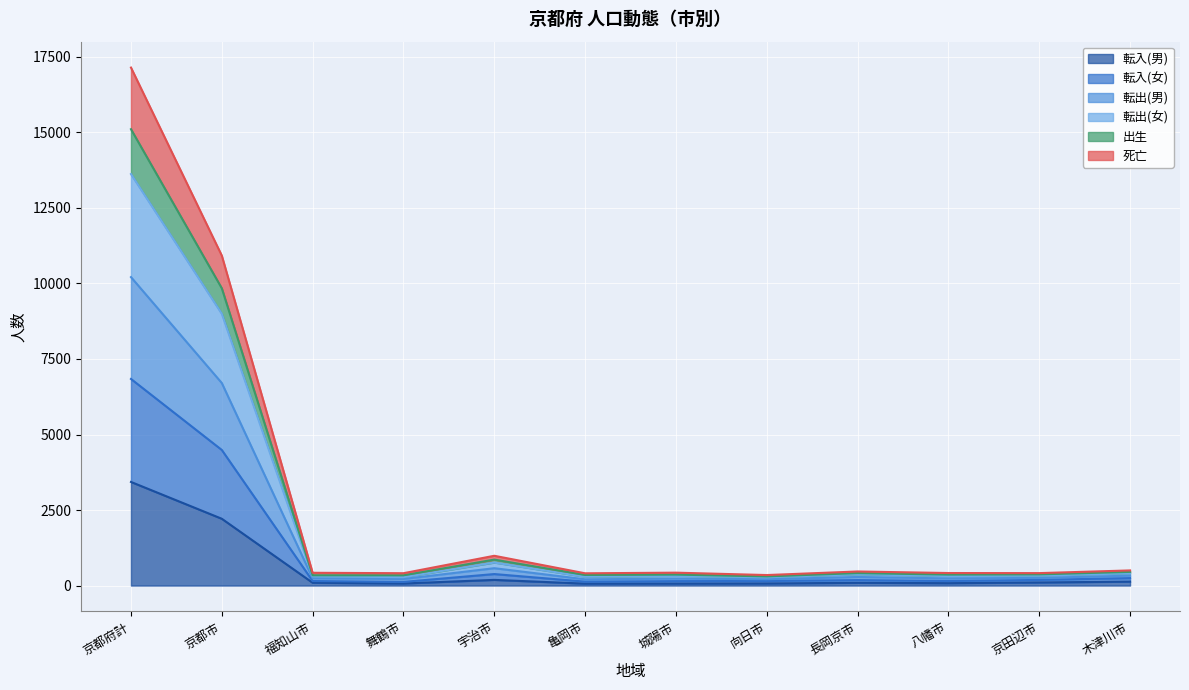

What is the label of the 1st point from the right?

木津川市